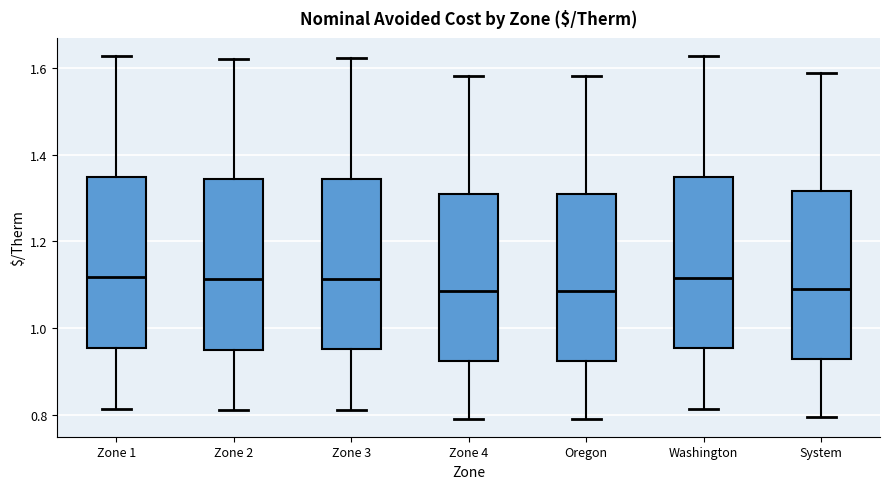

Where does the lower whisker of the box for Zone 4 end on the y-axis? The values are not printed on the chart, so give them approximately, as read against the axis.

0.80